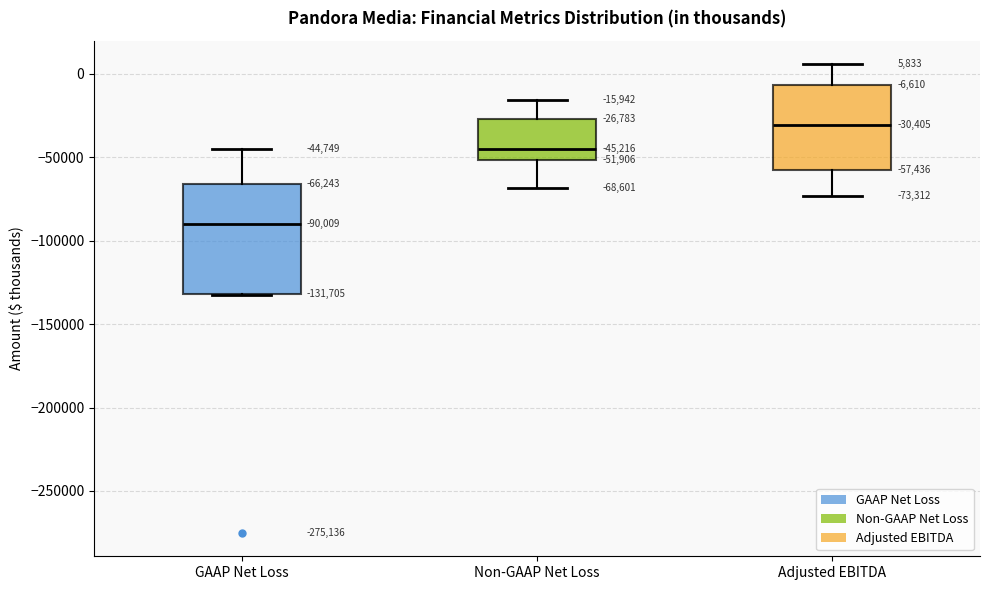

Which box is the tallest, from its lower edge to its upper edge?

GAAP Net Loss